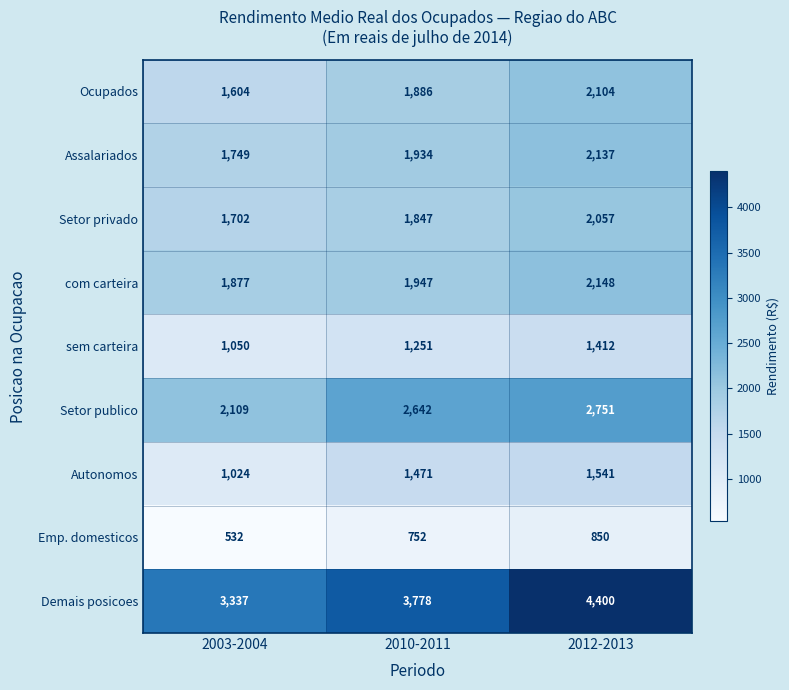

What is the difference between the maximum and minimum values in the Emp. domesticos series?

318